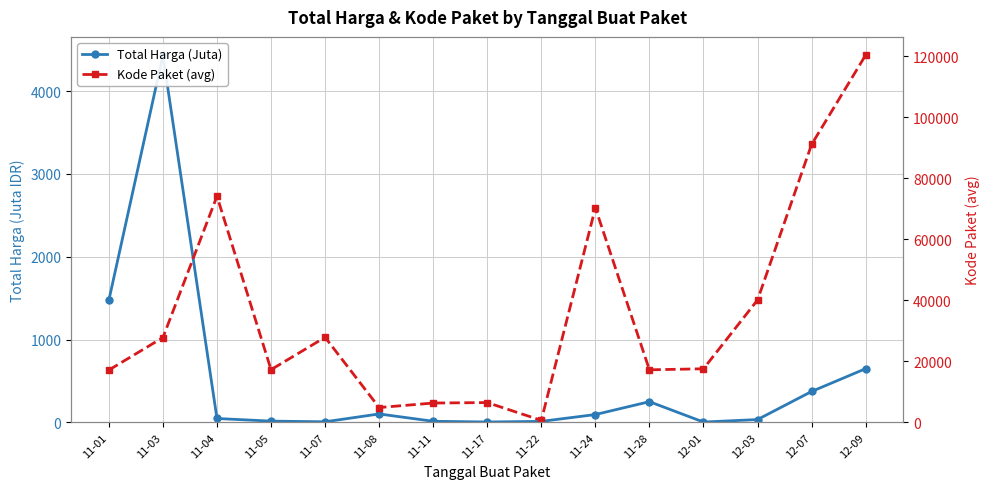

Reading left to right, transcribe all the data shown in this chart.

Total Harga (Juta): 1475.6	4433.2	47.3	15.5	7.4	102.2	13.6	5.1	12.5	94.9	250.3	4.3	34.3	373.4	648.8
Kode Paket (avg): 17166.0	27808.9	74142.3	17283.0	27891.0	4874.0	6349.0	6503.0	675.0	70337.0	17238.0	17580.0	40112.0	91101.0	120380.3